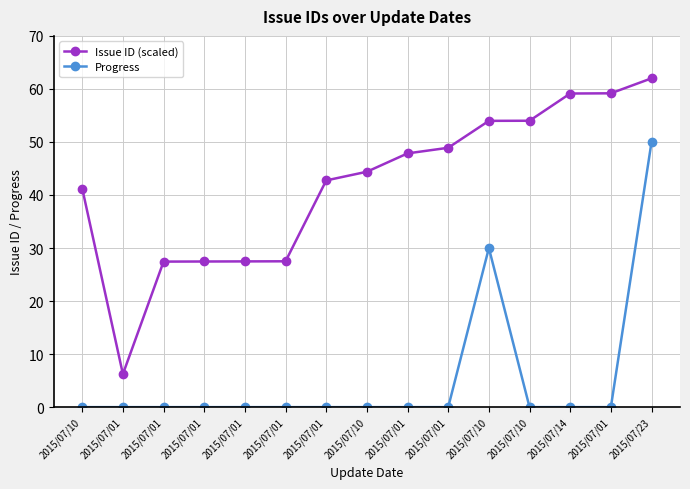

How many data points does each series have?

15